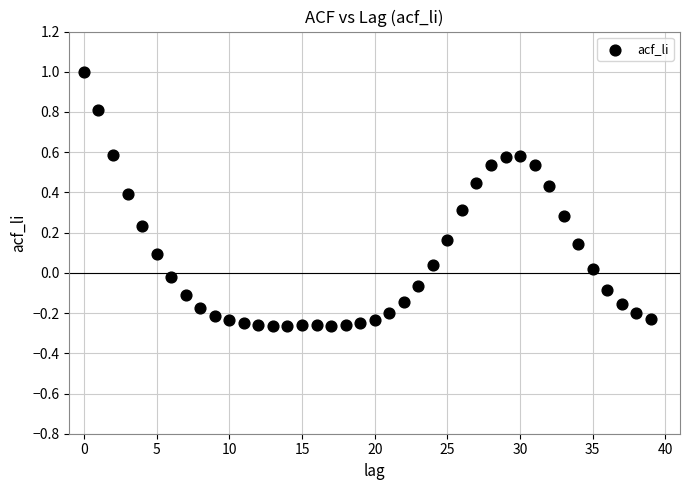

What is the range of Y values (max minus min)?

1.3